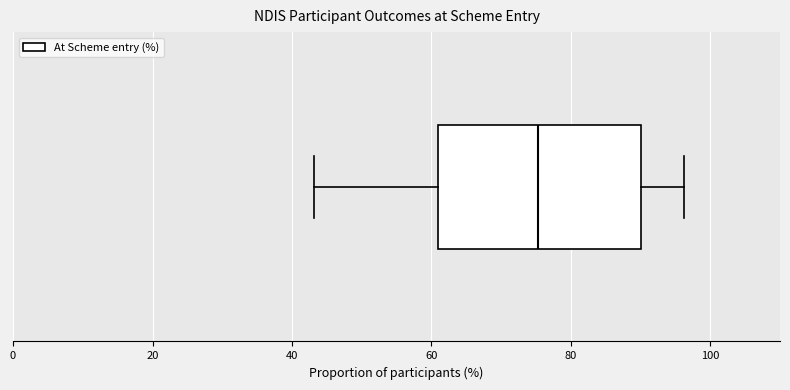

Read this box plot against the x-axis: the position of the median line, the range covered by the box, and the ends of both whiskers. The values are not printed on the chart, so give them approximately, as read against the axis.

median 76, box 60 to 90, whiskers 44 to 96